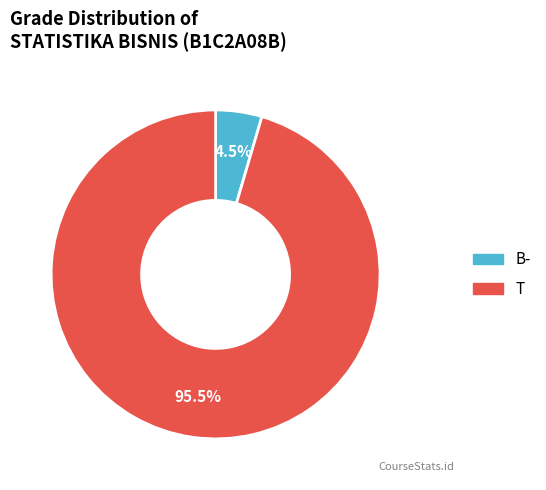

Which category has the smallest portion of the pie?

B-